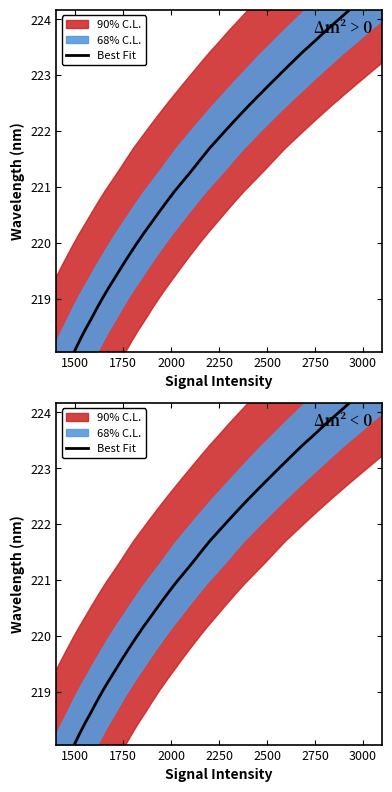

Reading left to right, extract all data points from this chart.

218.1	218.3	218.4	218.6	218.8	219.0	219.2	219.4	219.6	219.8	220.0	220.2	220.4	220.5	220.7	220.9	221.1	221.3	221.5	221.7	221.9	222.1	222.3	222.5	222.6	222.8	223.0	223.2	223.4	223.6	223.8	224.0	224.2